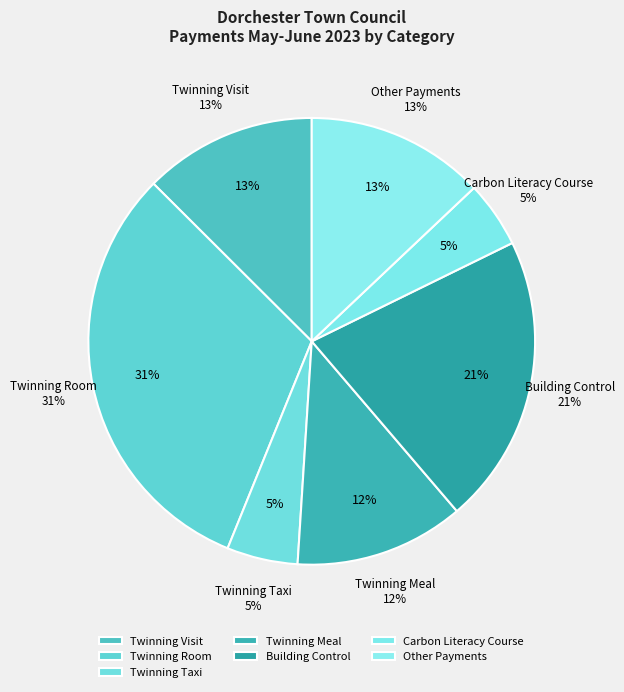

What is the smallest slice in the pie chart?

Carbon Literacy Course